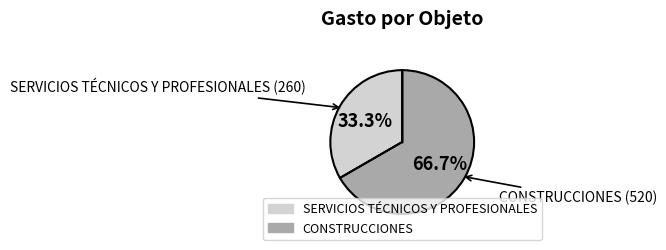

What percentage is the CONSTRUCCIONES slice, to the nearest percent?

67%